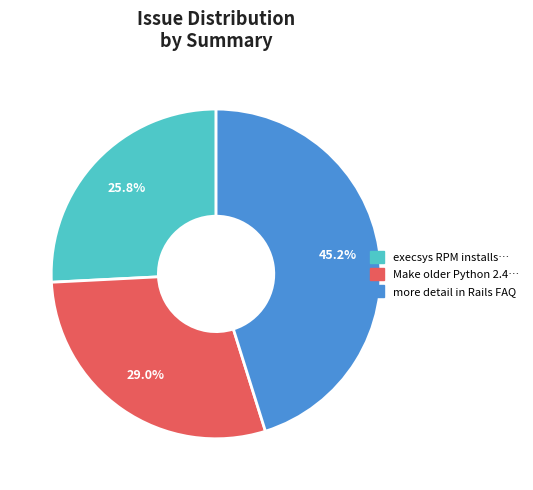

To the nearest percent, what is the difference between the largest and smallest slice percentages?

19%